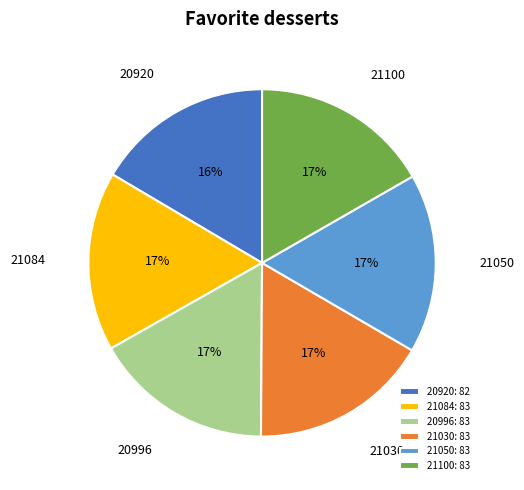

To the nearest percent, what percentage of the pie is 21030?

17%